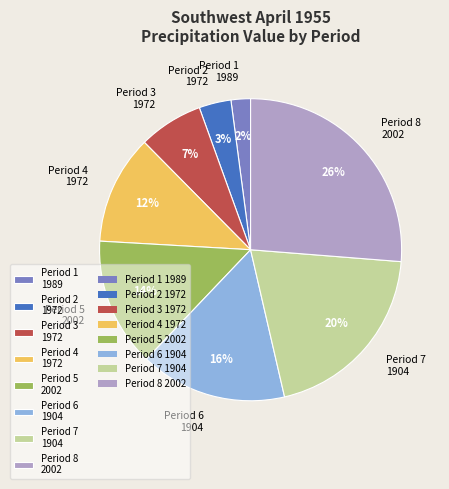

To the nearest percent, what percentage of the pie is Period 6 1904?

16%